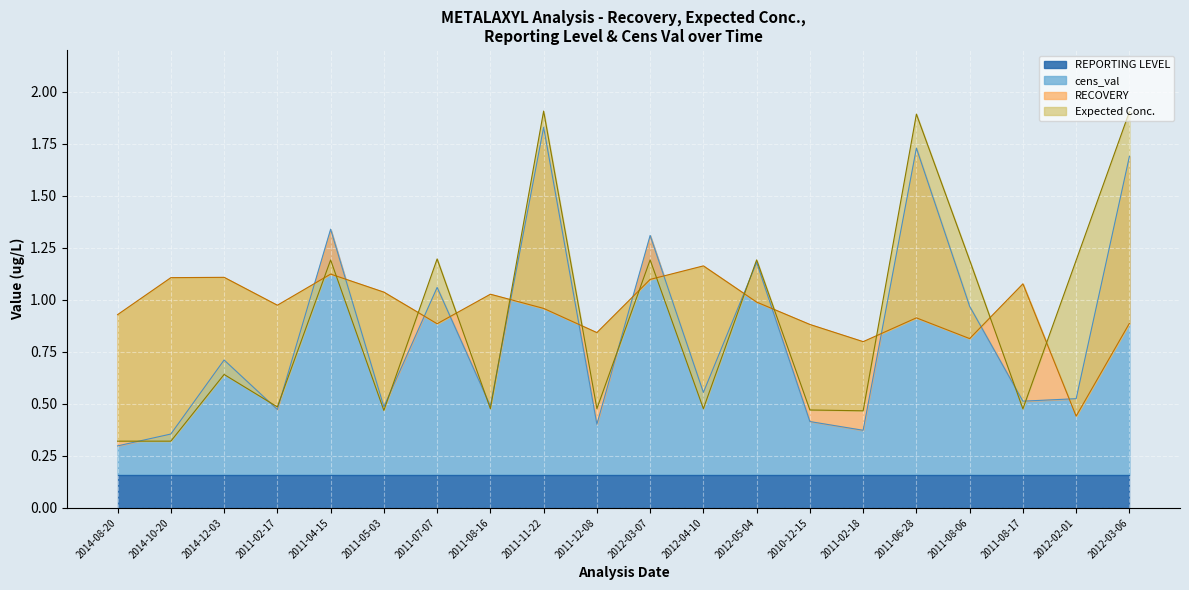

What is the difference between the maximum and minimum values in the Expected Conc. series?

1.6